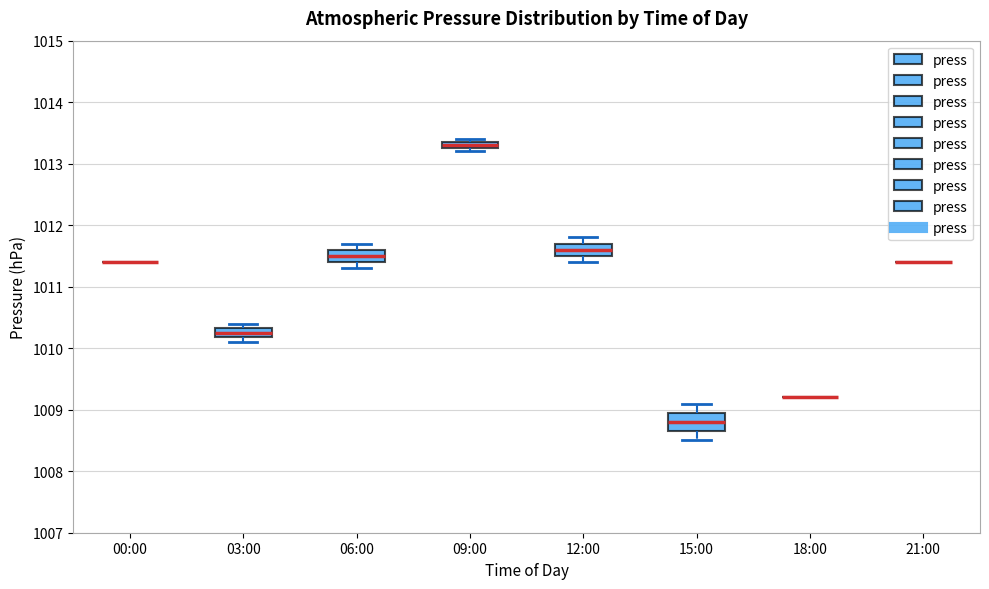

Comparing the boxes themselves (not the whiskers), which one is the tallest?

15:00